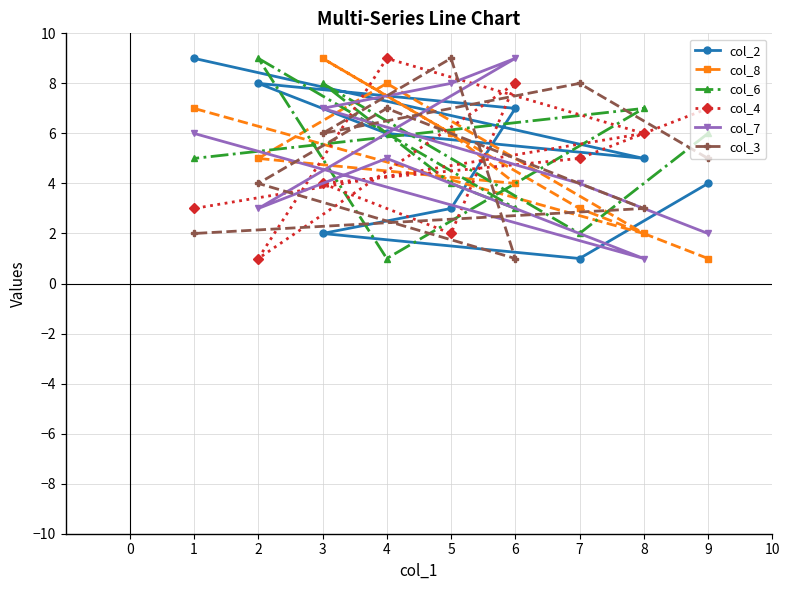

Between 1 and 6, which series saw the biggest shift?

col_4